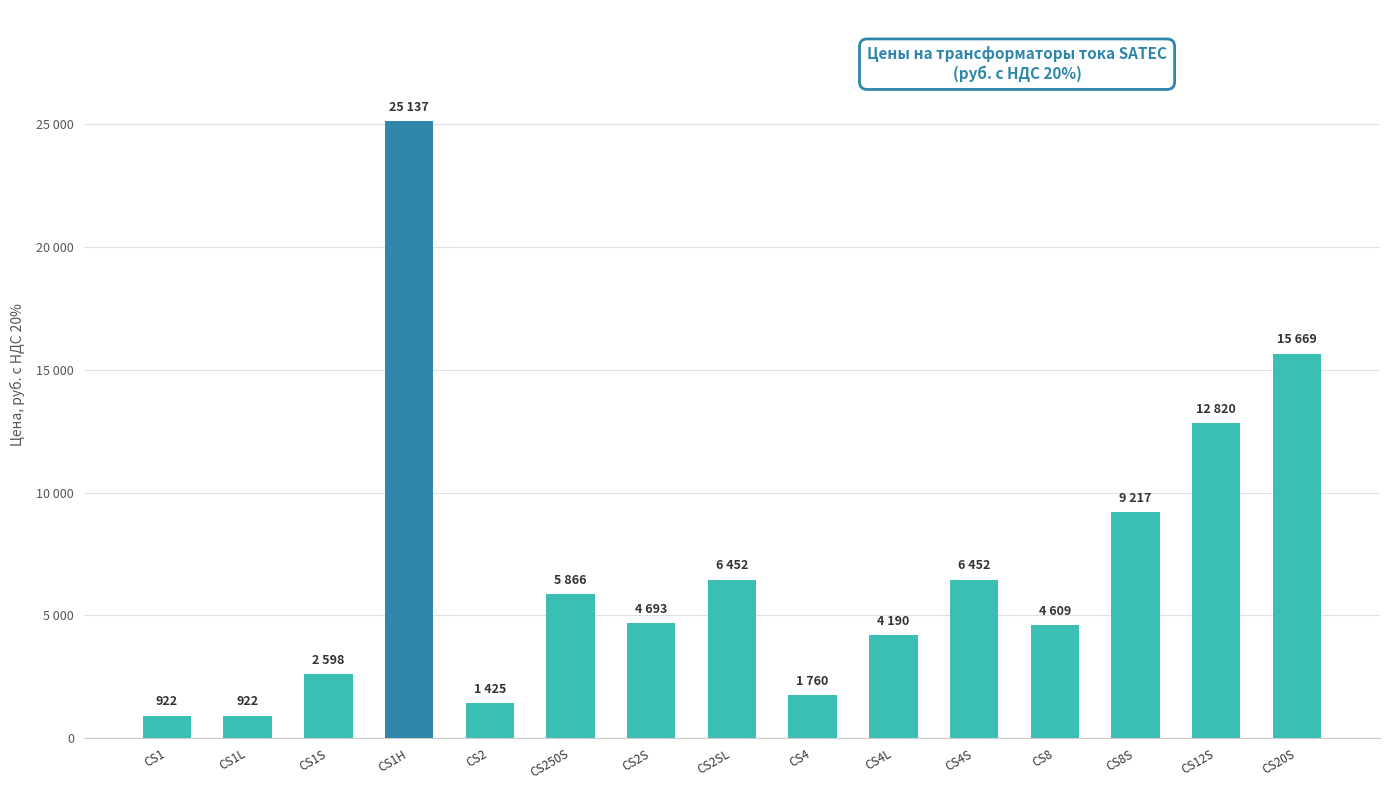

What is the approximate value at CS4S, to the nearest 50?

6450